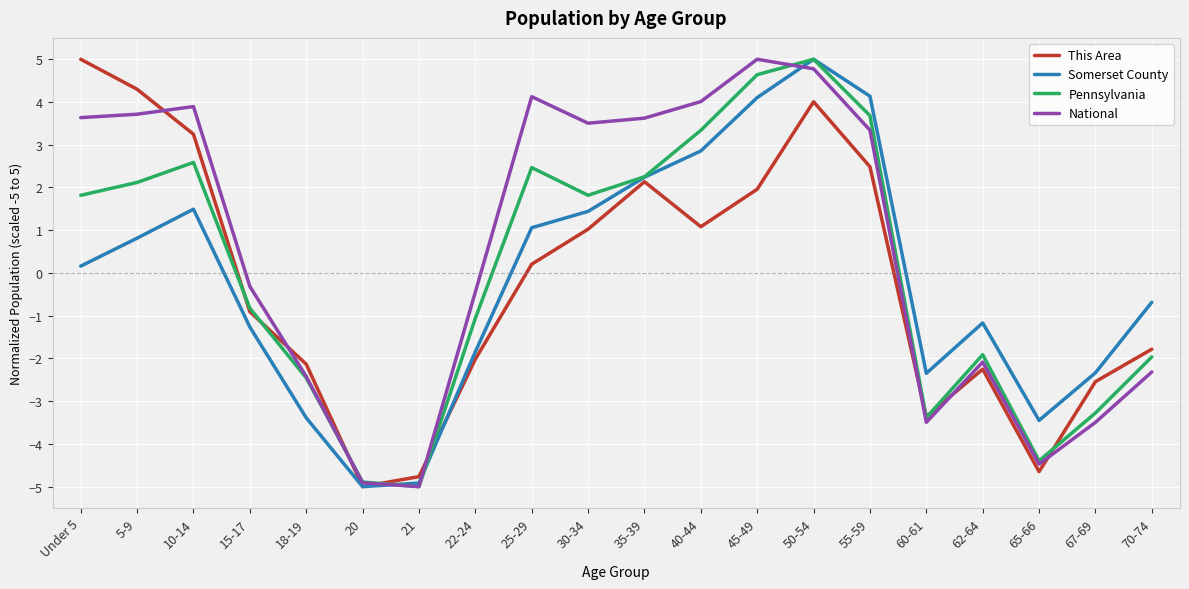

How many negative values does the Somerset County series have?

10